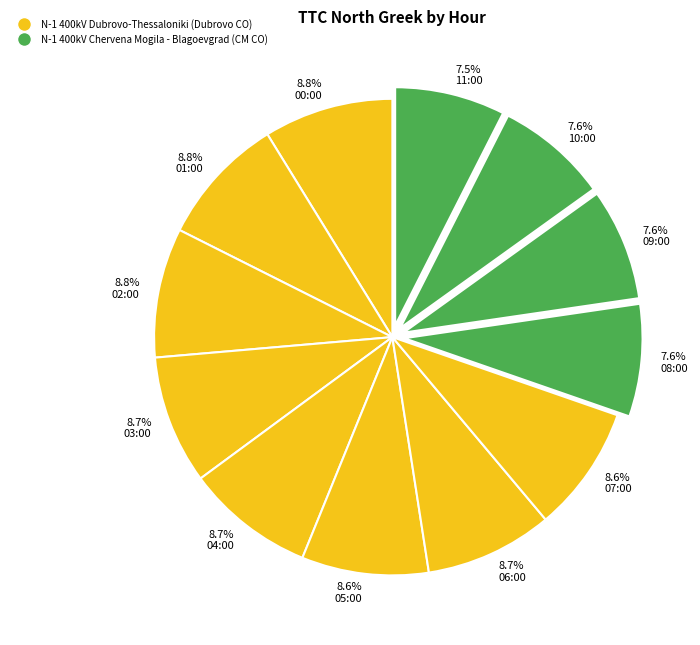

What percentage is NOT represented by 7.5% 11:00?

92.5%